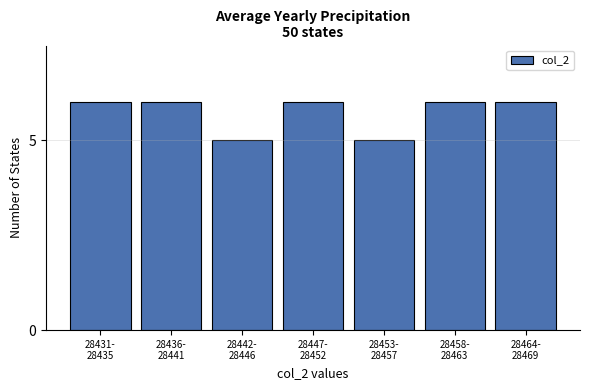

Reading left to right, list all the values displayed in this chart.

6	6	5	6	5	6	6